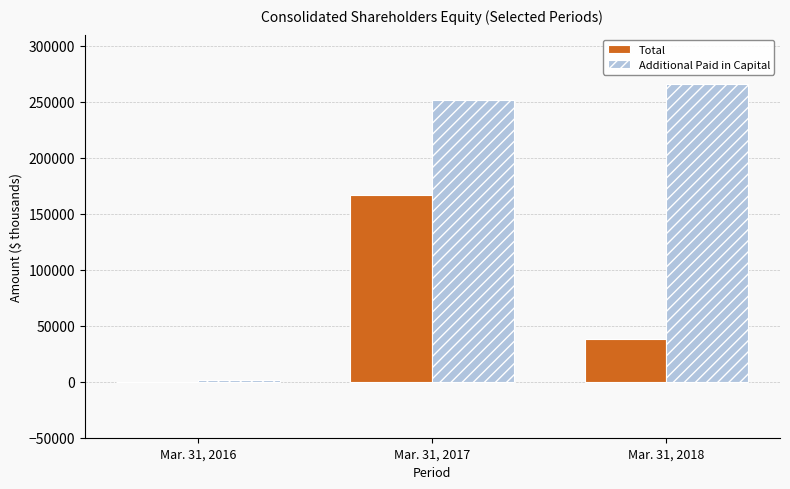

Which series has the largest total across all categories?

Additional Paid in Capital